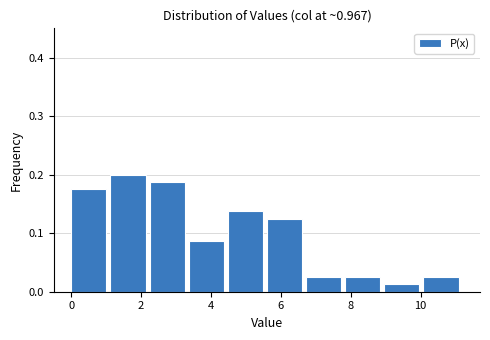

What is the height of the bar covering 10.08 to 11.20 on the x-axis? Neither the bar edges nor the heights are printed on the chart, so give them approximately, as read against the axes.

0.03